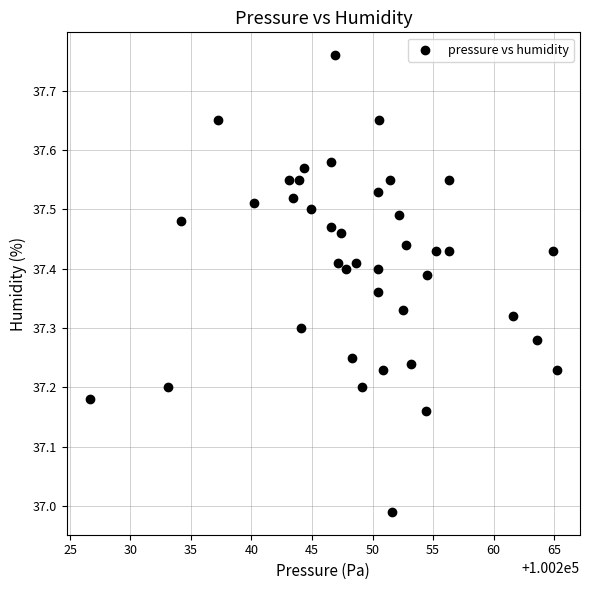

What is the range of X values (max minus min)?

38.6